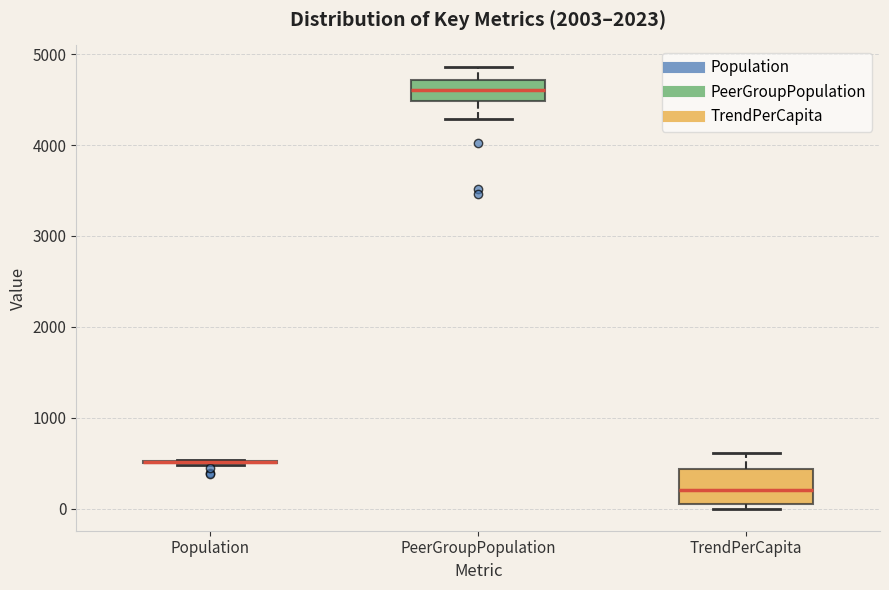

Which box is the tallest, from its lower edge to its upper edge?

TrendPerCapita